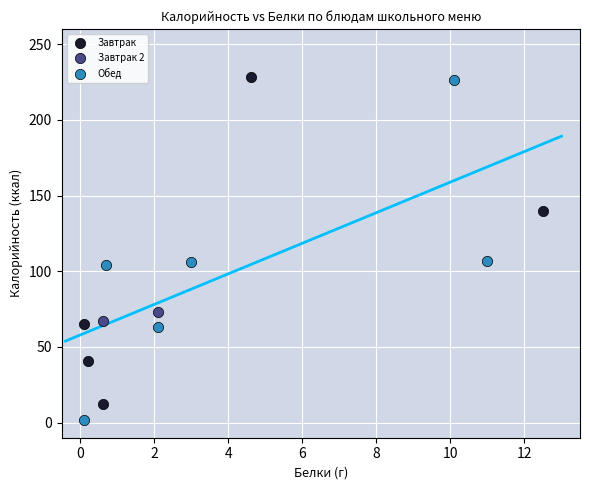

Which series has the largest Y range (max minus min)?

Обед